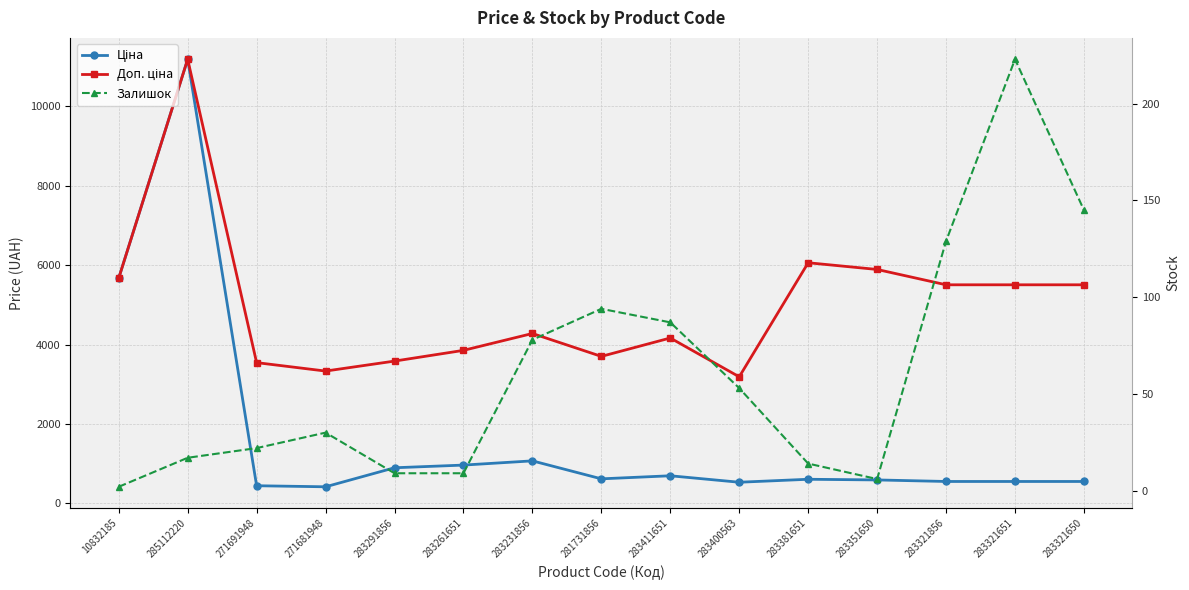

Read the Доп. ціна value at 271691948.

3545.0